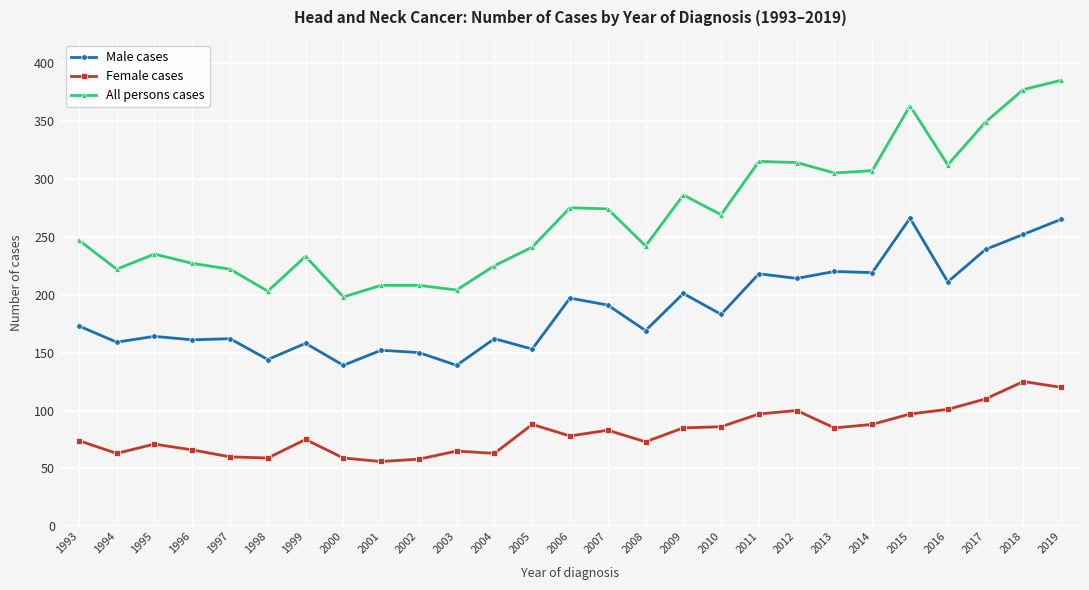

True or false: Male cases has a value of 152 at 2001.

True